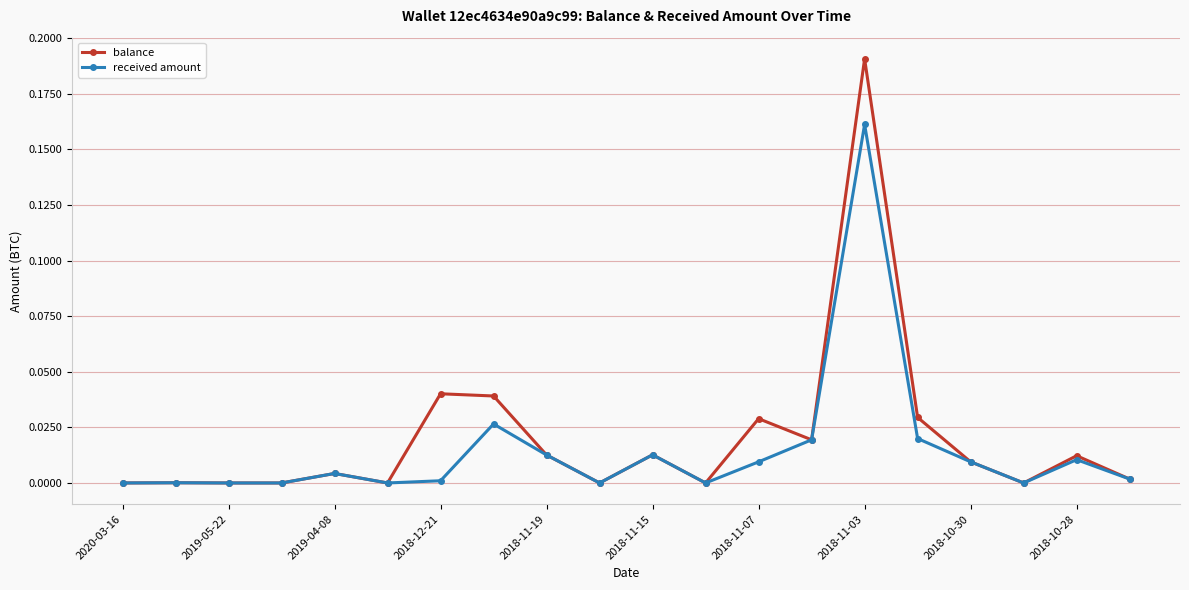

True or false: balance has more than 2 interior local peaks.

True